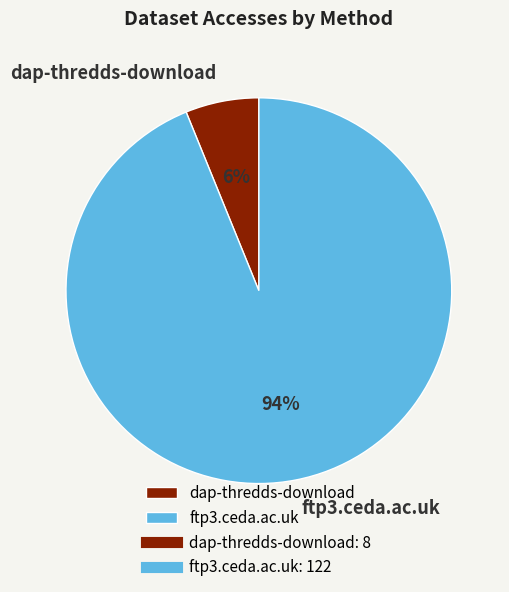

Is there any slice that represents more than half of the pie?

Yes